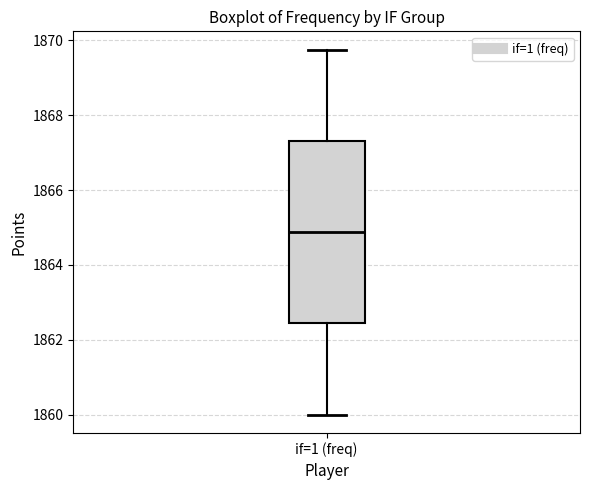

Transcribe this box plot: give where the median line is, the range the box spans, and where the two whiskers end, as read against the y-axis. The values are not printed on the chart, so give them approximately, as read against the axis.

median 1864.8, box 1862.4 to 1867.4, whiskers 1860.0 to 1869.8